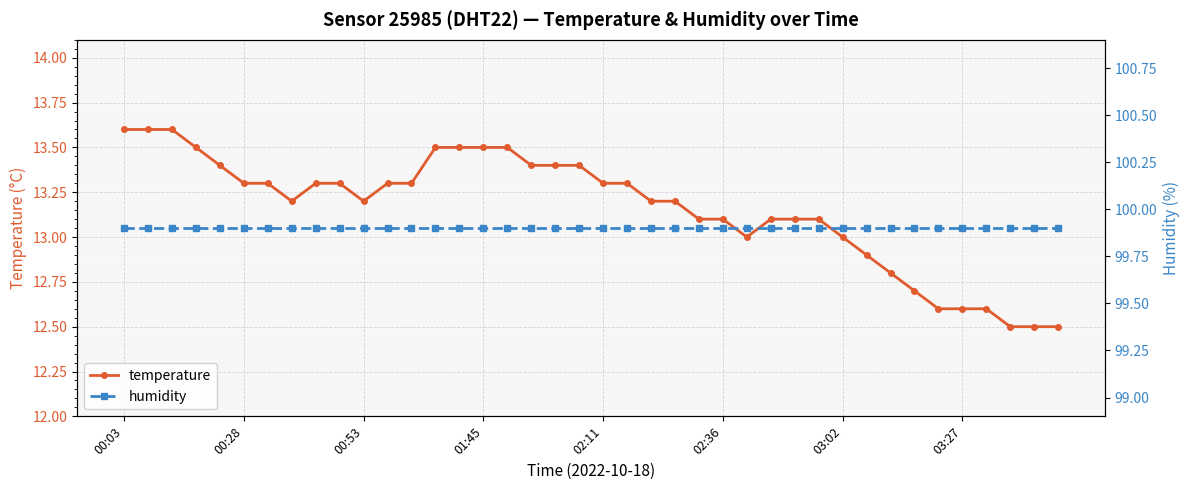

What is the sum of the humidity values at 14 and 36?

199.8